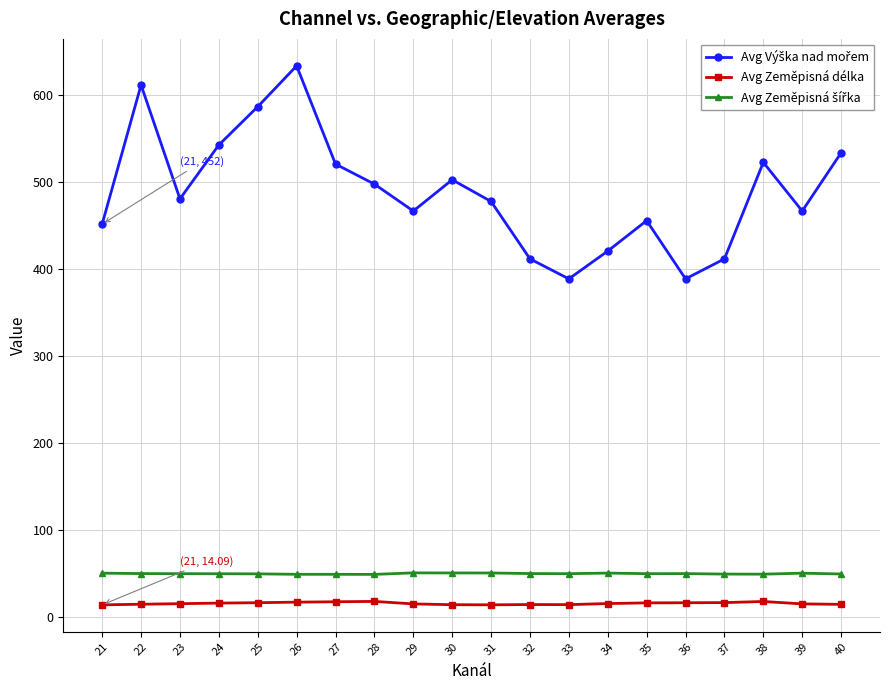

True or false: Avg Zeměpisná délka has more than 0 interior local peaks.

True